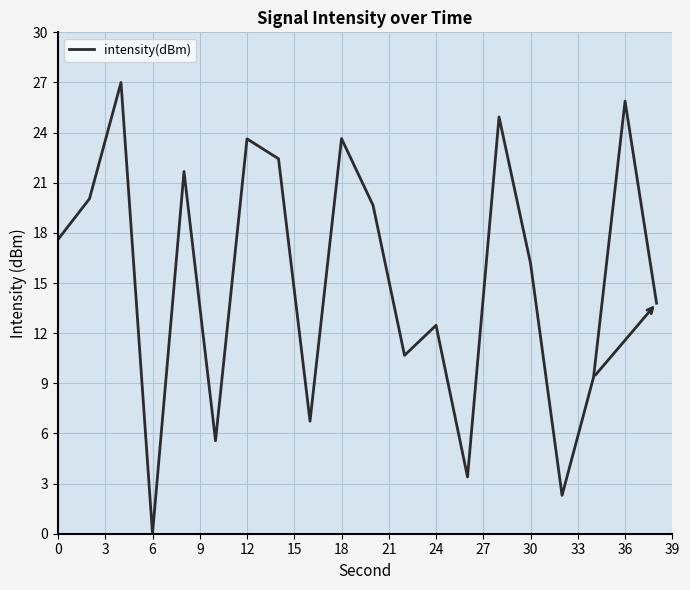

What is the maximum value shown in the chart?

27.0